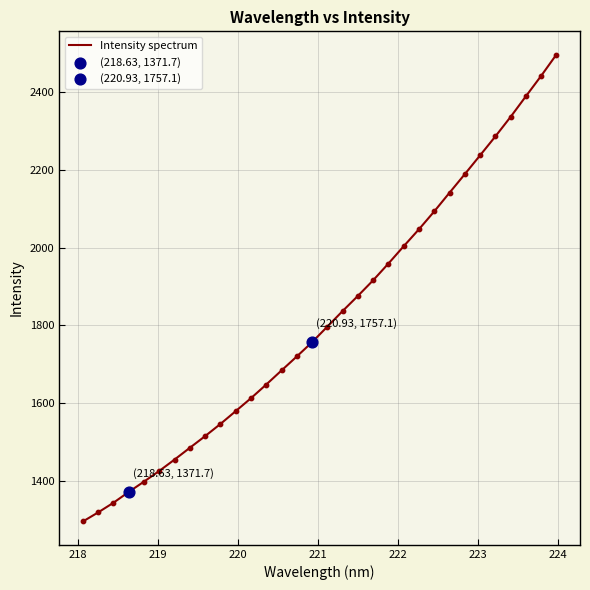

What is the maximum value shown in the chart?

2496.9